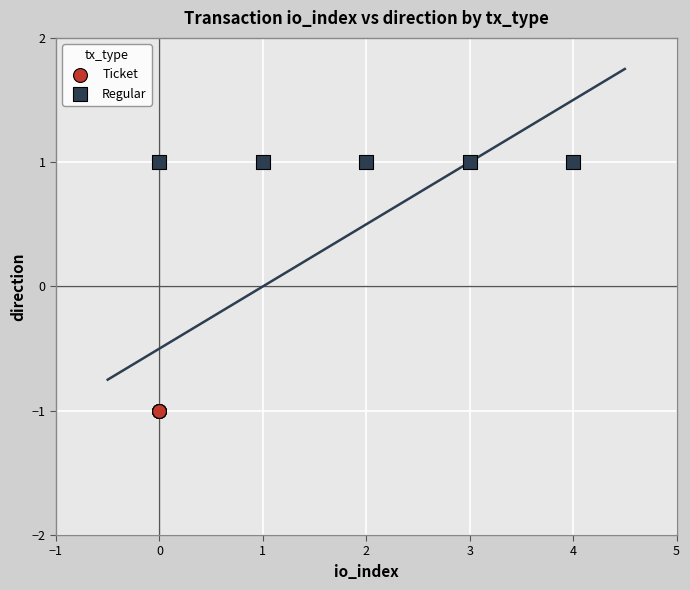

Which series reaches the maximum Y coordinate?

Regular